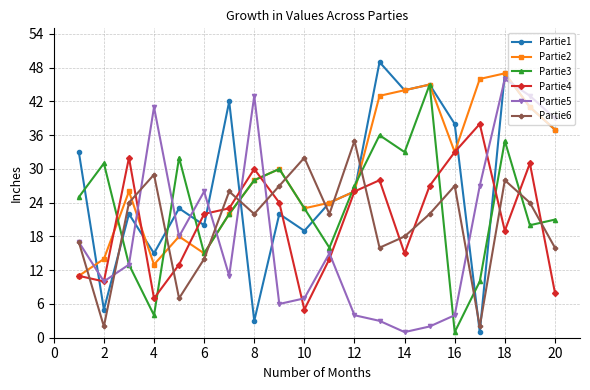

What is the maximum value shown in the chart?

49